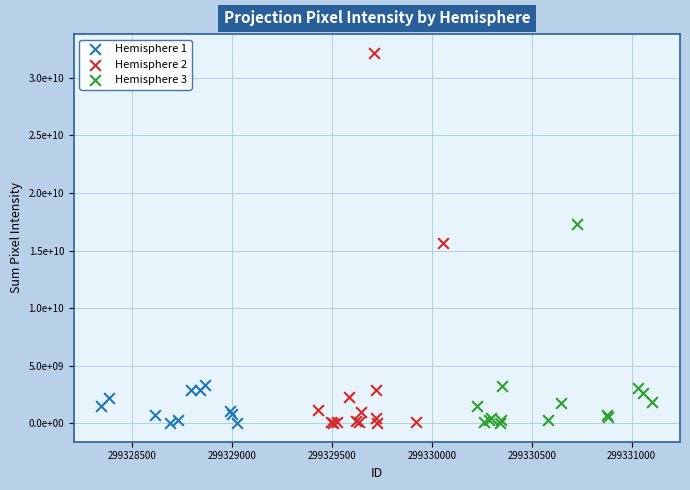

What are all the series names shown in the legend?

Hemisphere 1, Hemisphere 2, Hemisphere 3